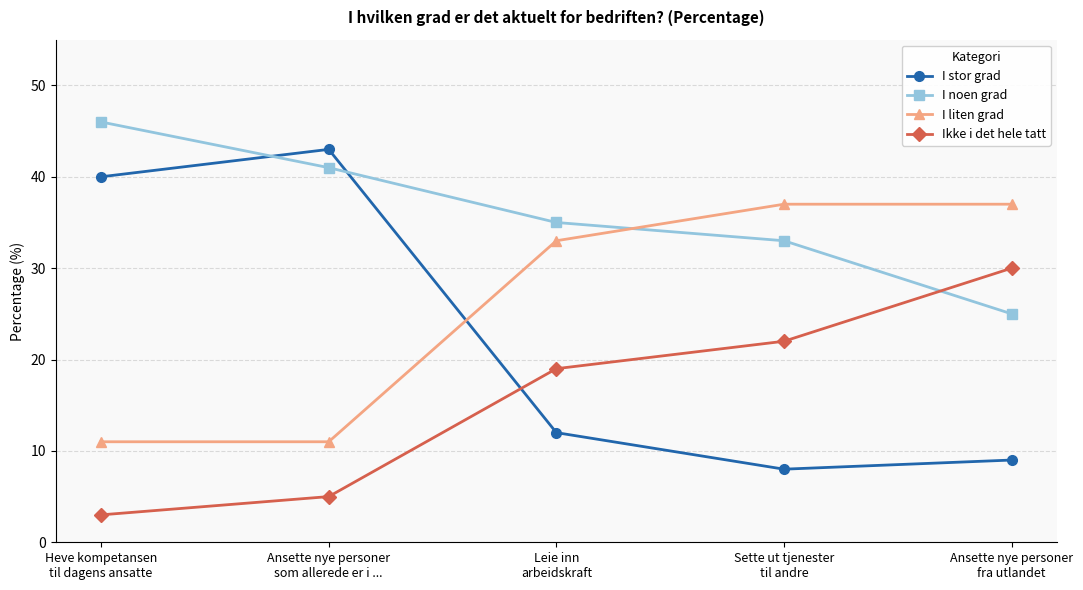

How many data points does each series have?

5